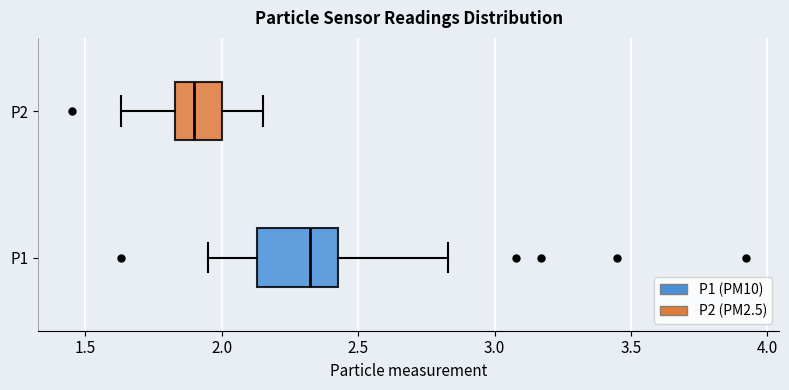

Where is the right edge of the box for P1 on the x-axis? The values are not printed on the chart, so give them approximately, as read against the axis.

2.45